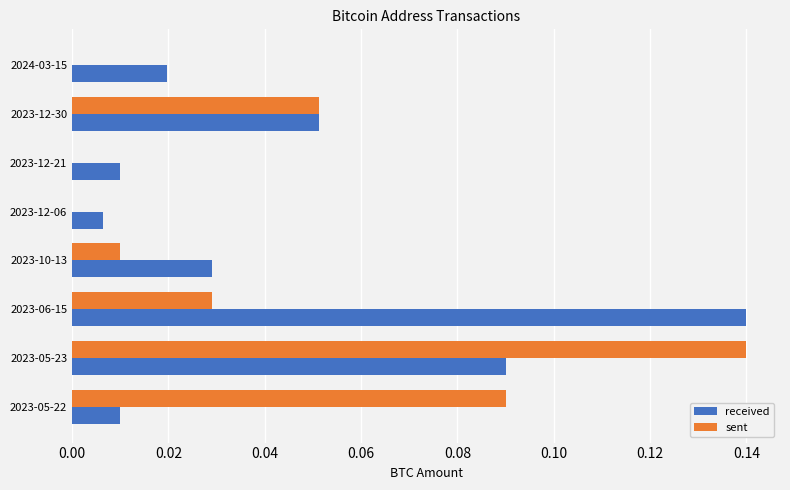

The sent series shows 0.0 at 2023-05-23. True or false?

False